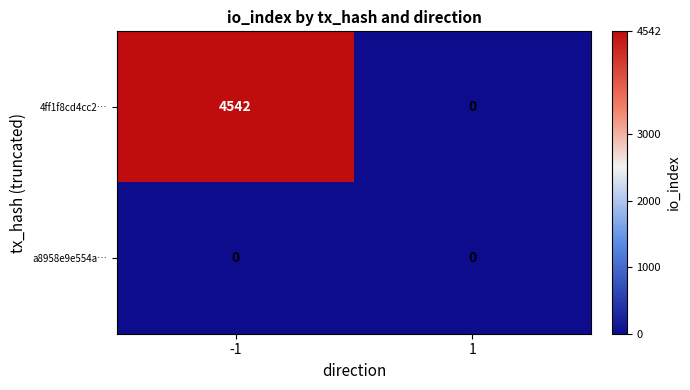

Which series has the largest range (max minus min)?

4ff1f8cd4cc2…